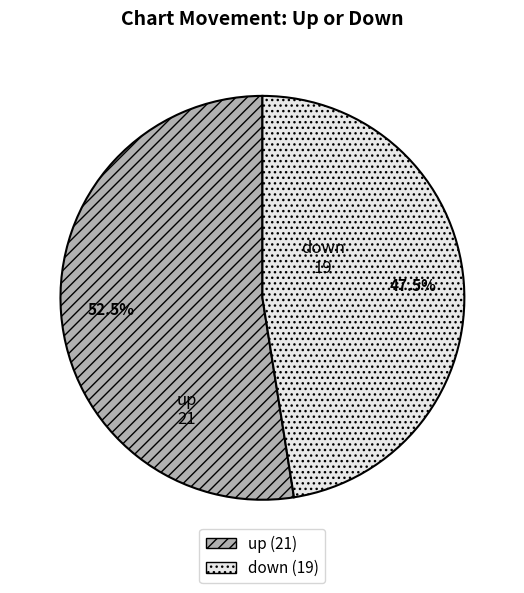

What is the ratio of the value at down to the value at up?

0.9